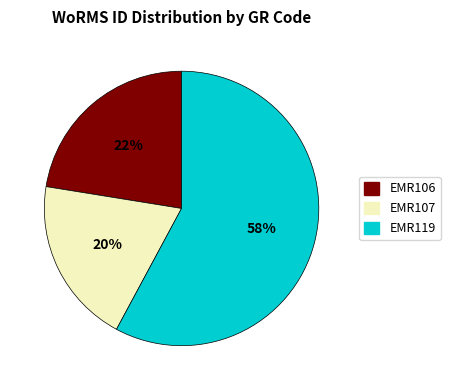

What is the ratio of the value at EMR106 to the value at EMR107?

1.1